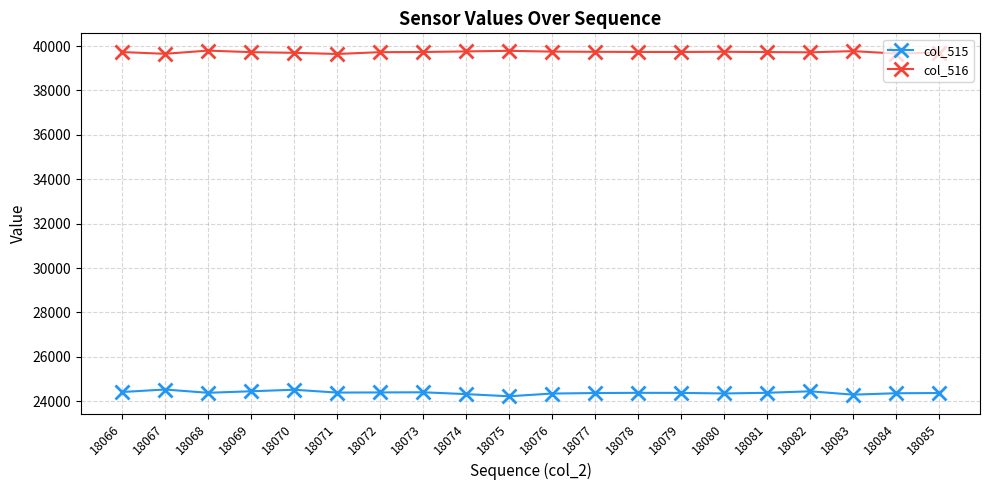

What is the lowest value of the col_516 series?

39644